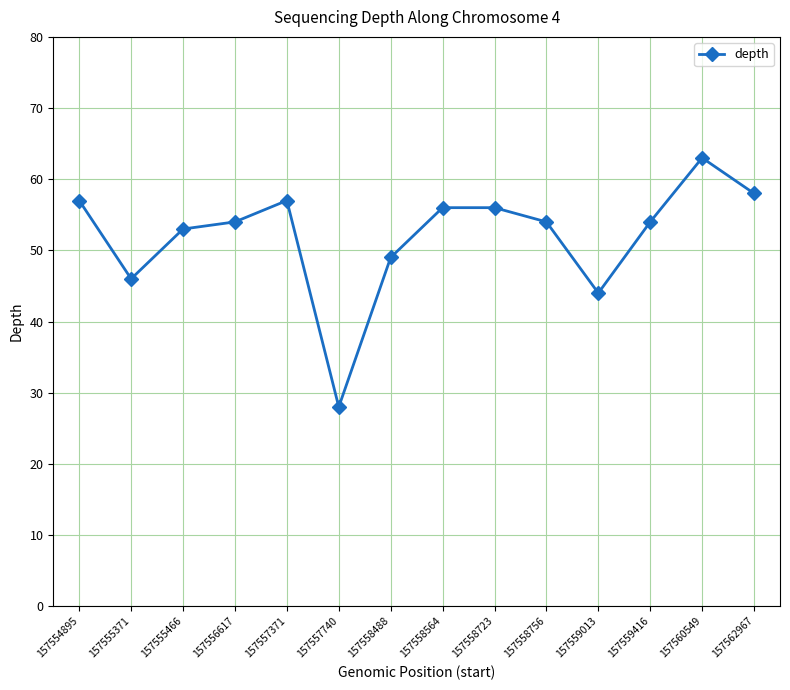

What is the change in value from 157558488 to 157562967?

+9